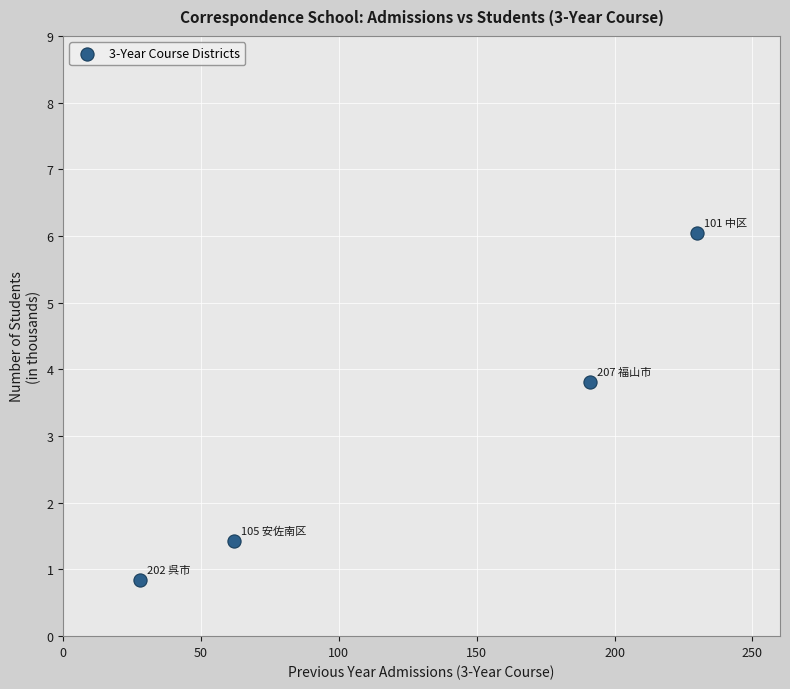

What Y value in the scatter plot is closest to 3?

3.8